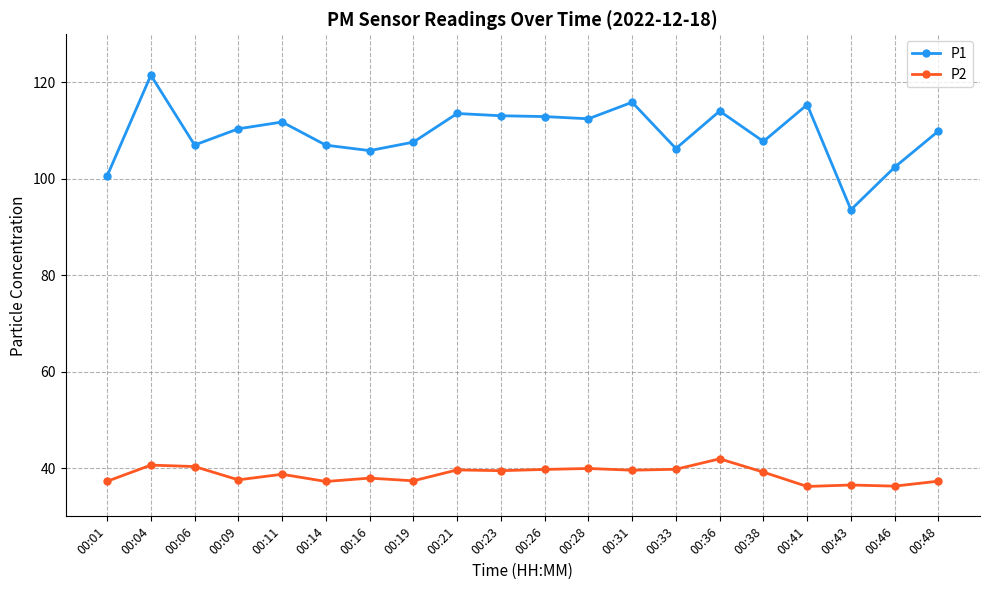

What is the sum of all P1 values?

2189.3